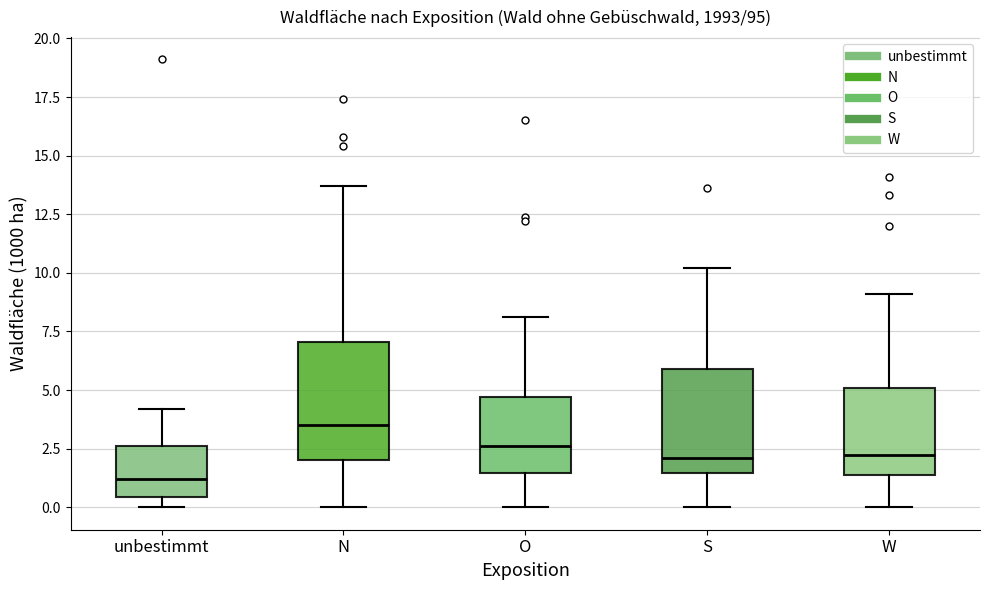

Comparing the boxes themselves (not the whiskers), which one is the tallest?

N